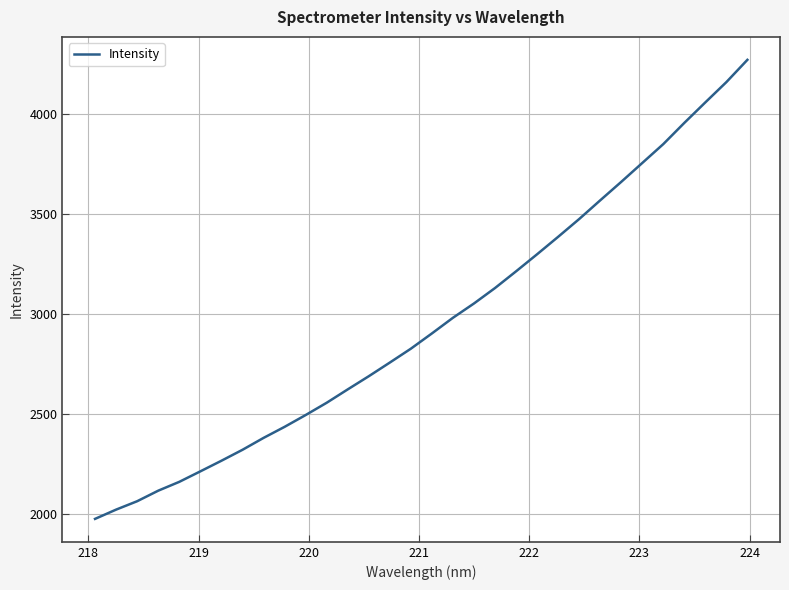

What is the smallest value displayed?

1976.9